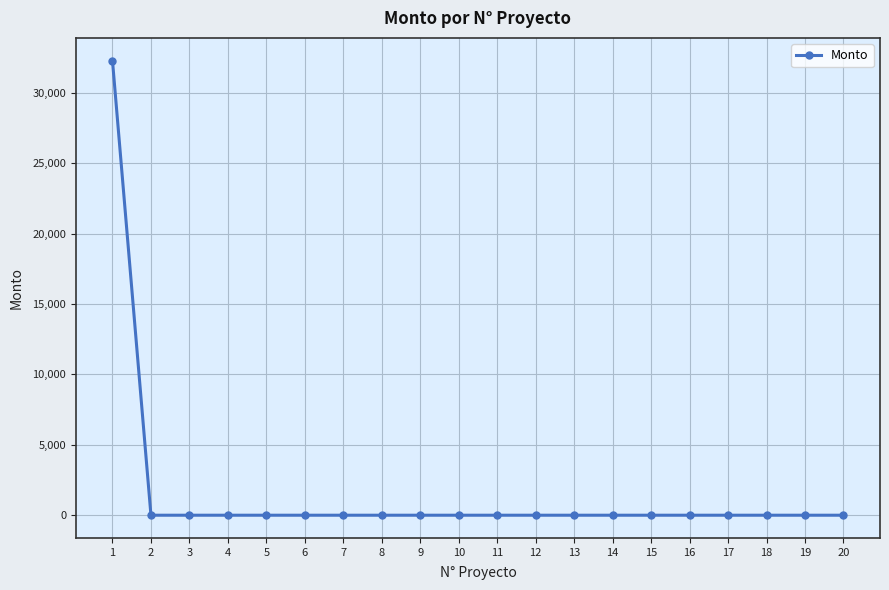

What is the average value?

1614.6